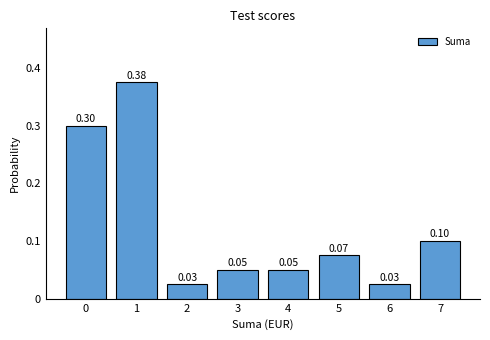

What is the sum of all values?

1.0